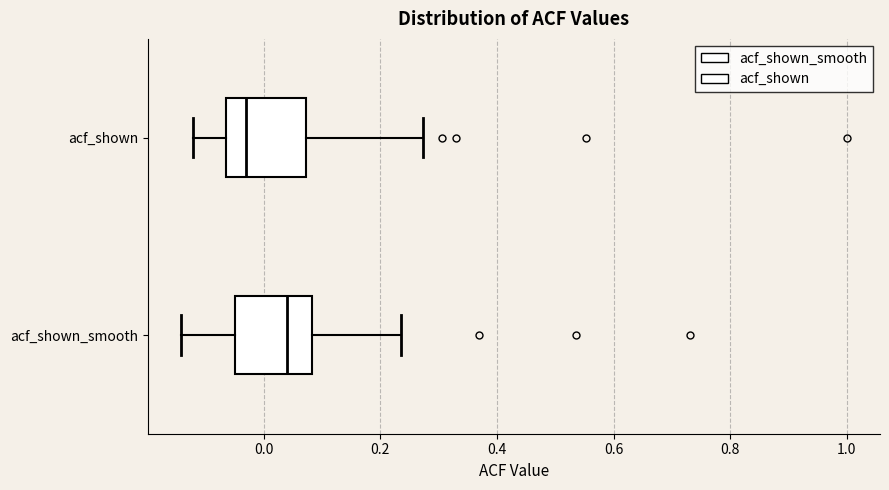

Which box's median line is the furthest to the left?

acf_shown